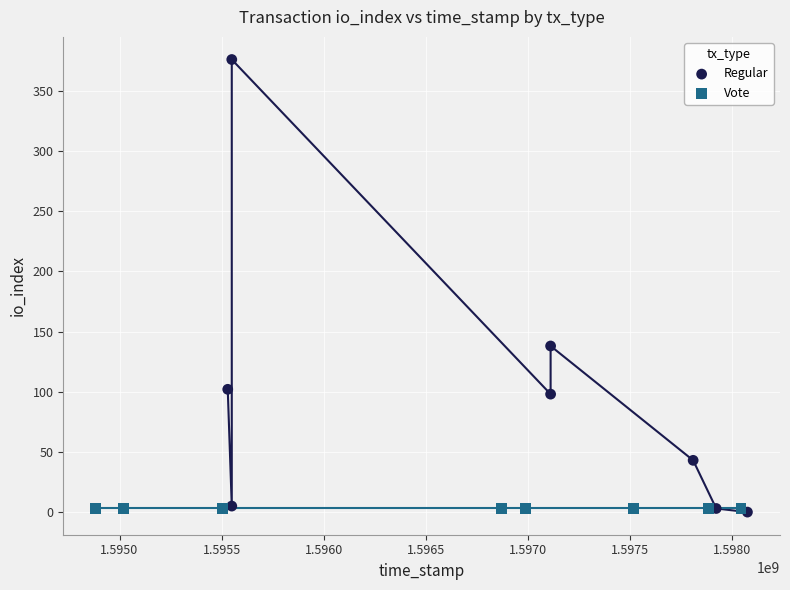

Which series reaches the maximum Y coordinate?

Regular